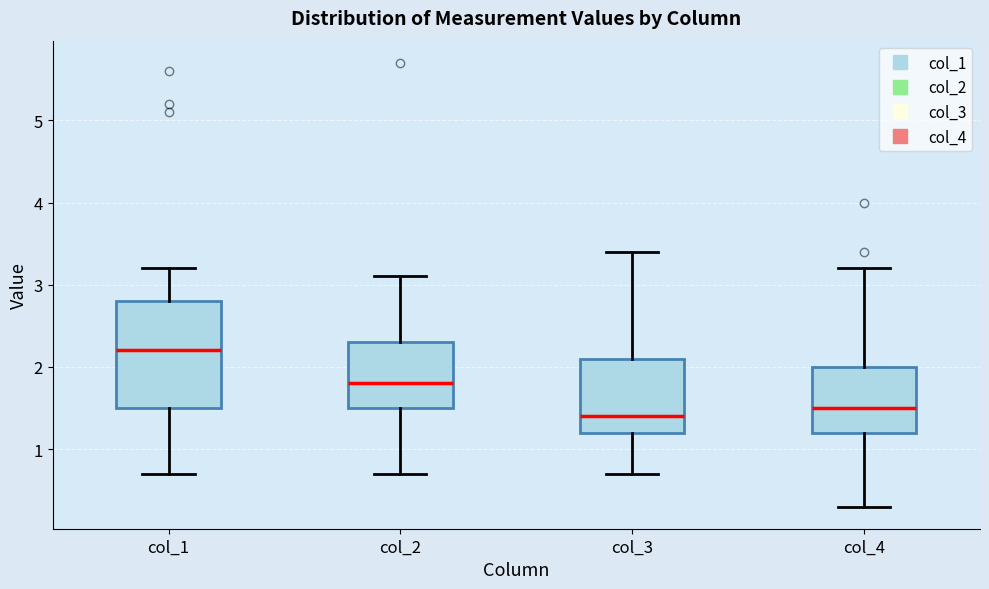

Reading left to right, transcribe this box plot: for each box, give where its median line is, the range the box spans, and where its two whiskers end, as read against the y-axis. The values are not printed on the chart, so give them approximately, as read against the axis.

col_1: median 2.2, box 1.5 to 2.8, whiskers 0.7 to 3.2
col_2: median 1.8, box 1.5 to 2.3, whiskers 0.7 to 3.1
col_3: median 1.4, box 1.2 to 2.1, whiskers 0.7 to 3.4
col_4: median 1.5, box 1.2 to 2.0, whiskers 0.3 to 3.2